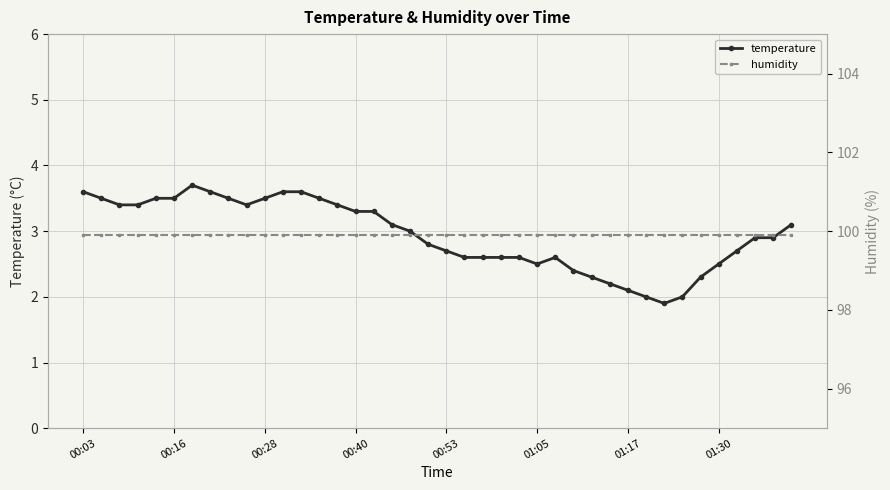

At which label does temperature first exceed 3?

00:03